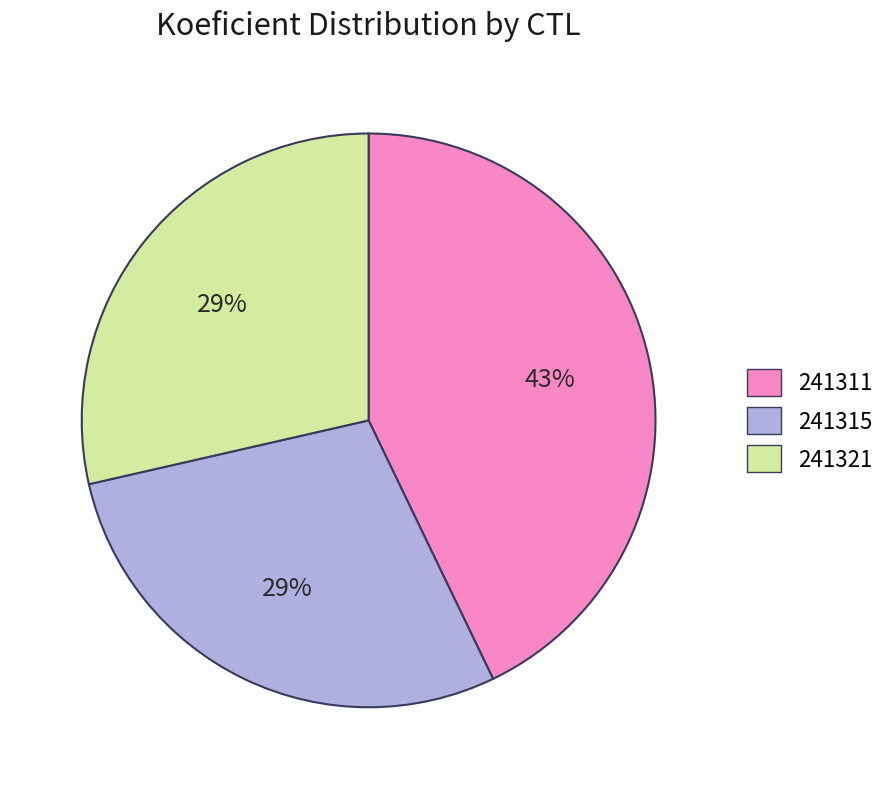

Combined, do 241315 and 241311 account for over 50%?

Yes